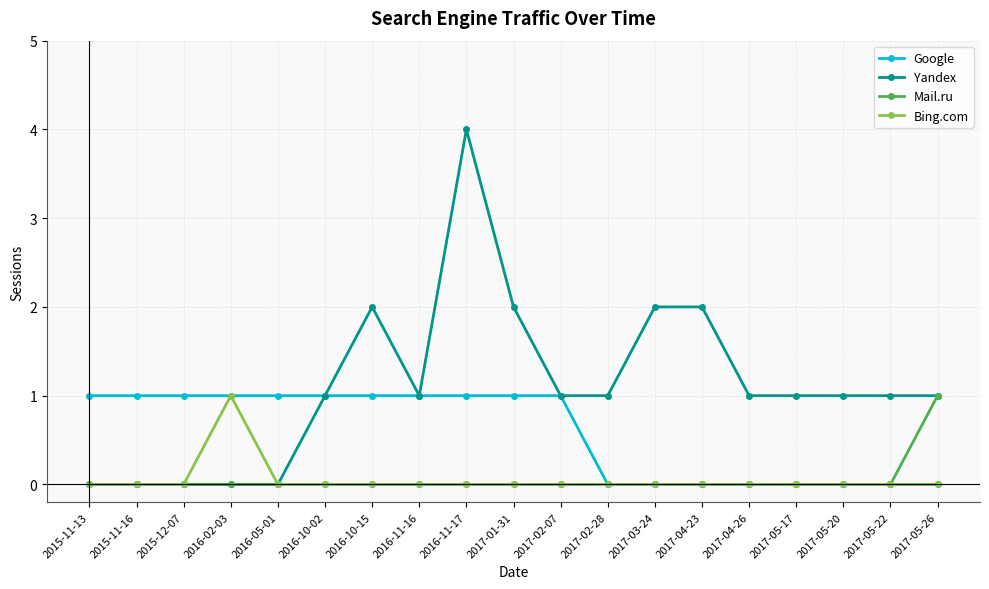

Which series has the largest range (max minus min)?

Yandex